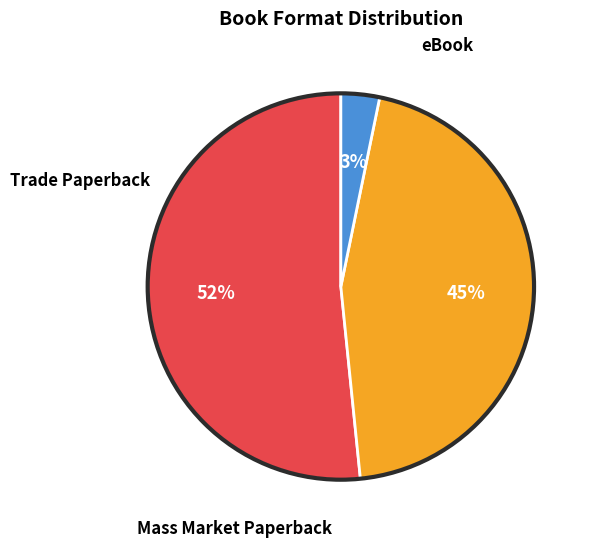

To the nearest percent, what is the average slice percentage?

33%